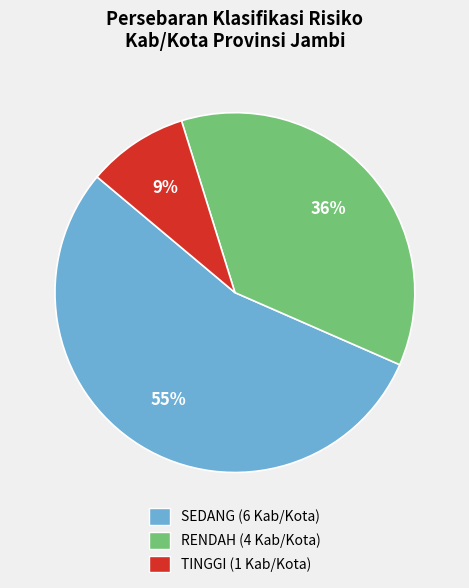

Which category has the smallest portion of the pie?

TINGGI